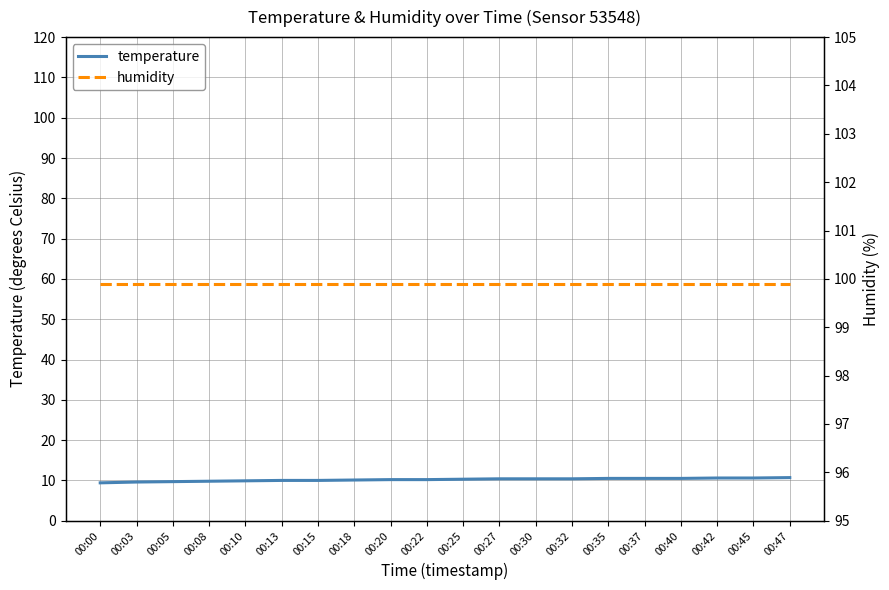

What is the total value across all series at 00:35?

110.4